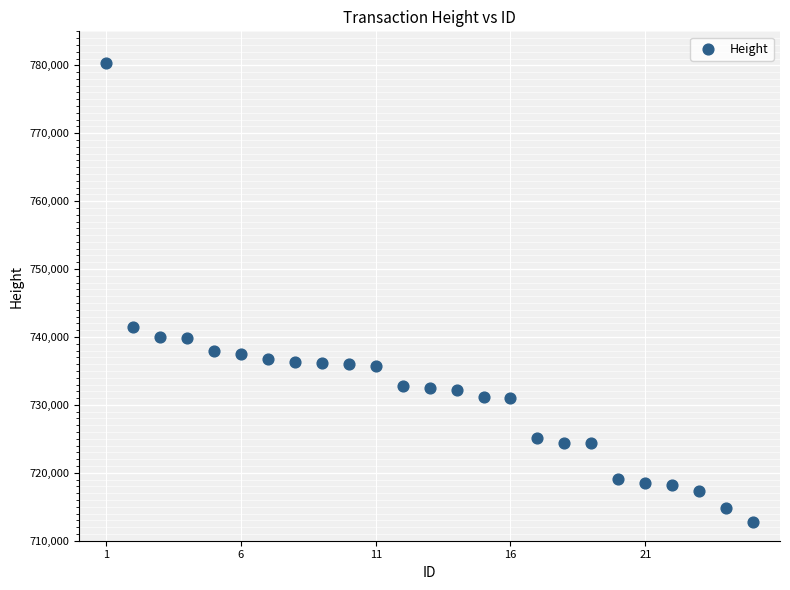

What Y value in the scatter plot is closest to 746570?

741410